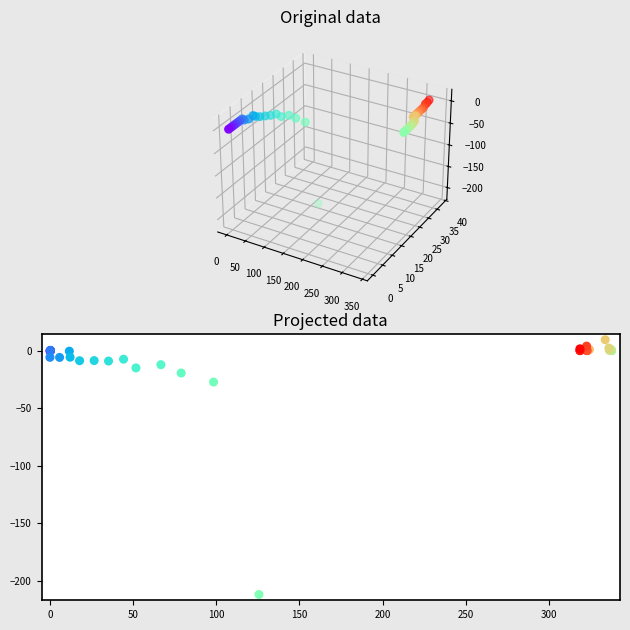

What Y value in the scatter plot is closest to -101?

-27.3